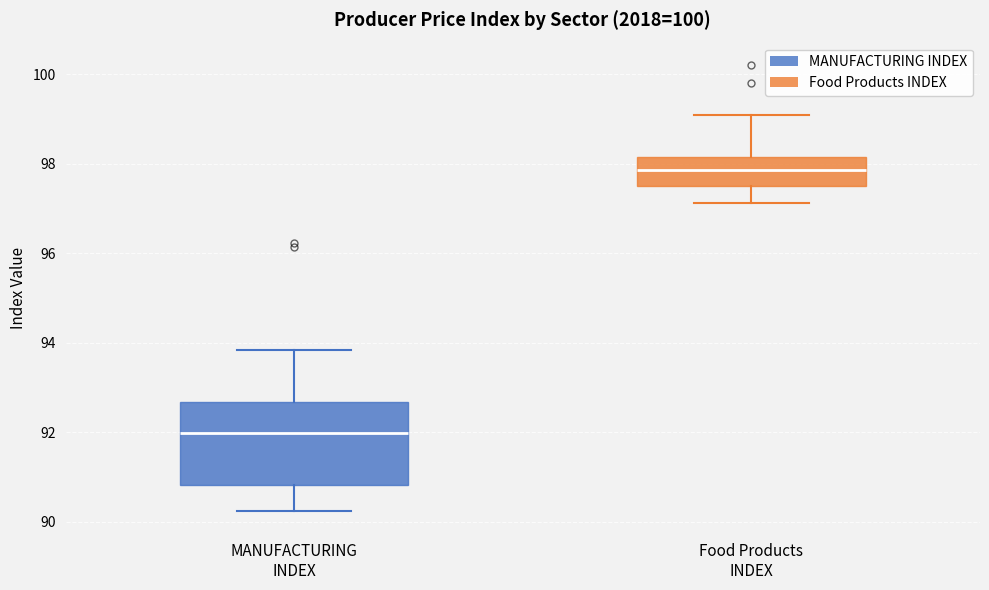

Which box has the highest median line?

Food Products INDEX